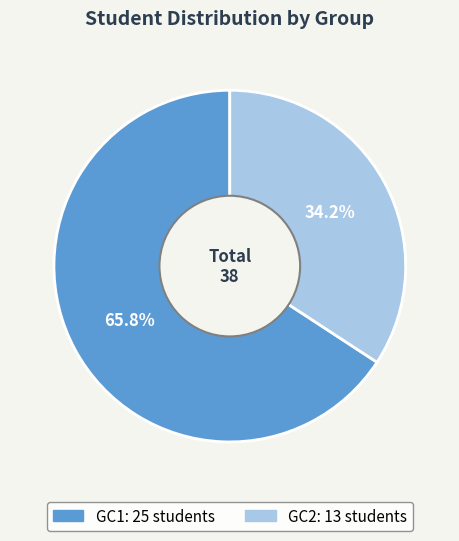

How many segments does this pie chart have?

2